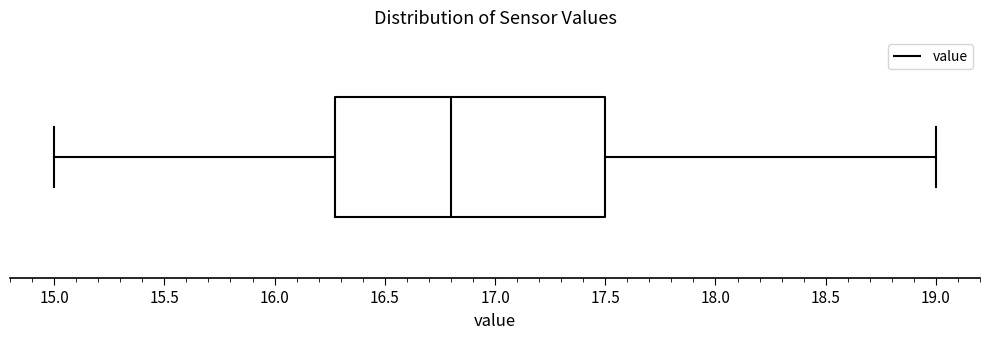

Transcribe this box plot: give where the median line is, the range the box spans, and where the two whiskers end, as read against the x-axis. The values are not printed on the chart, so give them approximately, as read against the axis.

median 16.8, box 16.3 to 17.5, whiskers 15.0 to 19.0